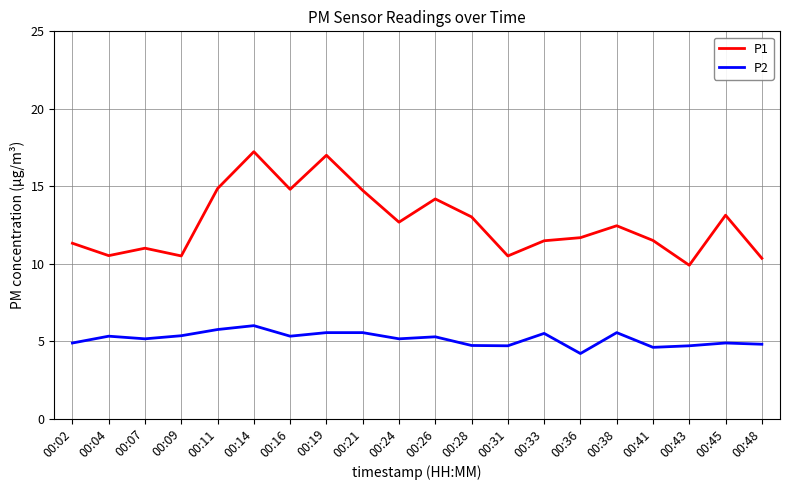

Which category has the lowest value across all series?

00:36